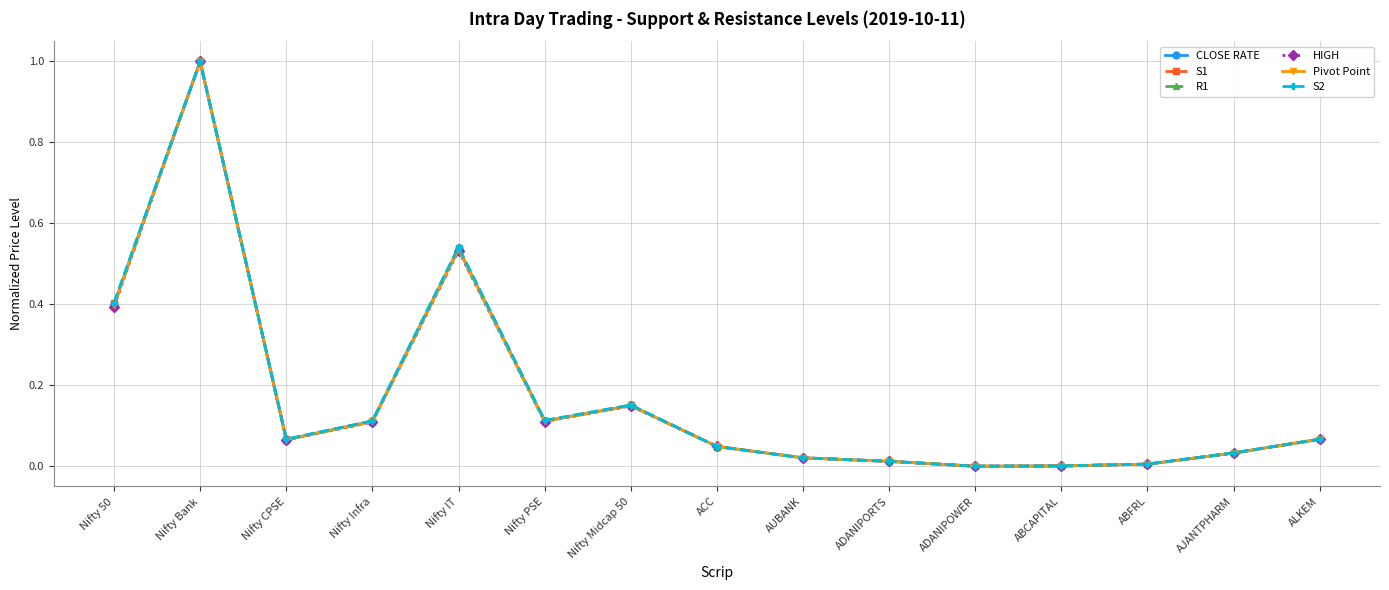

At which category is the sum across all series the highest?

Nifty Bank